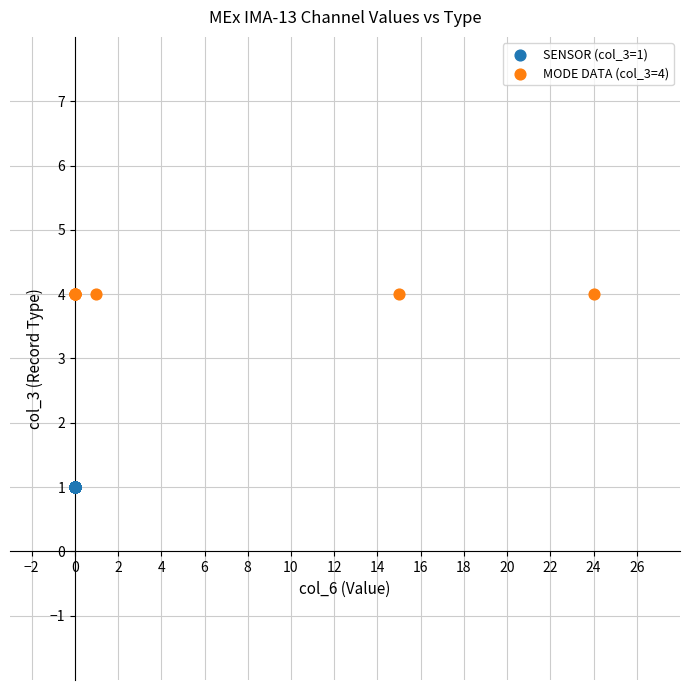

Which series contains the lowest Y value?

SENSOR (col_3=1)